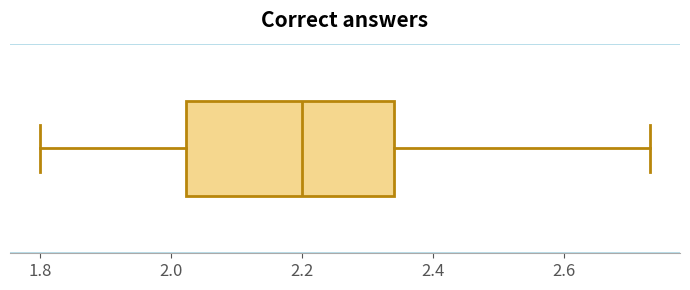

Where does the left whisker of the box end on the x-axis? The values are not printed on the chart, so give them approximately, as read against the axis.

1.80